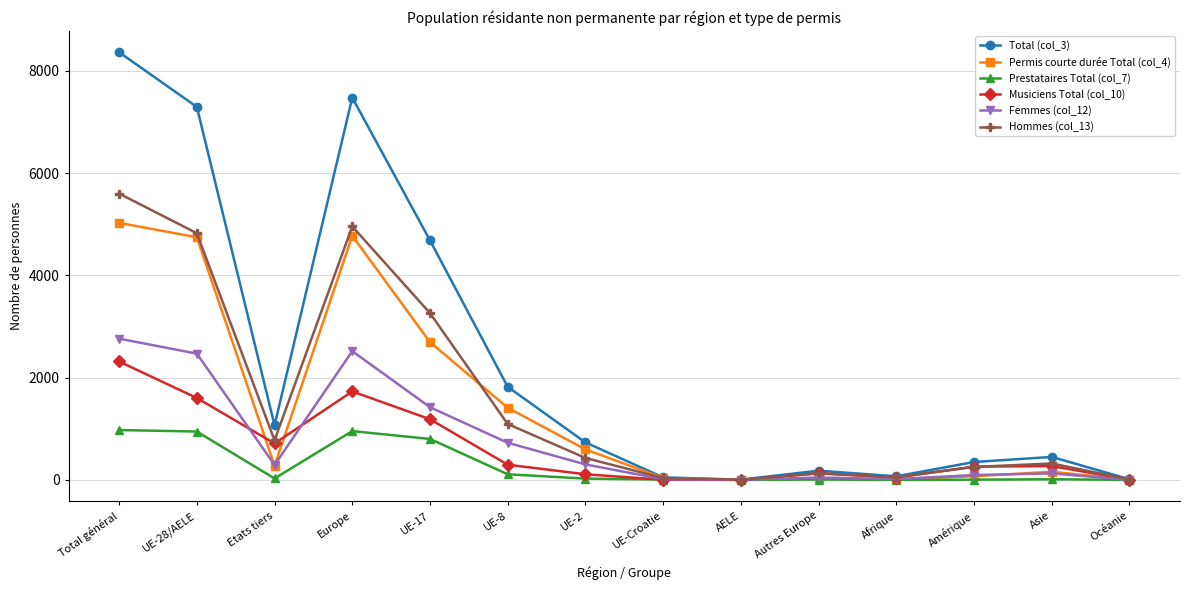

What is the sum of all Permis courte durée Total (col_4) values?

19858